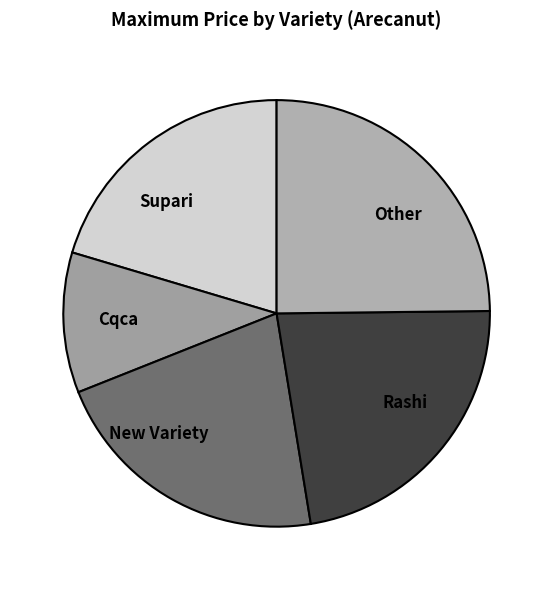

Which category has the biggest portion of the pie?

Other